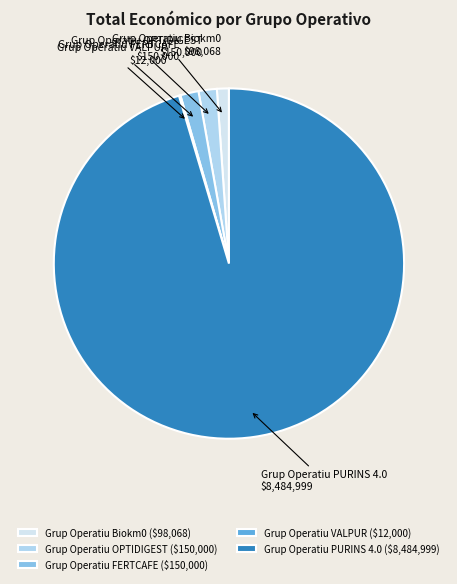

Combined, do Grup Operatiu PURINS 4.0 and Grup Operatiu Biokm0 account for over 50%?

Yes